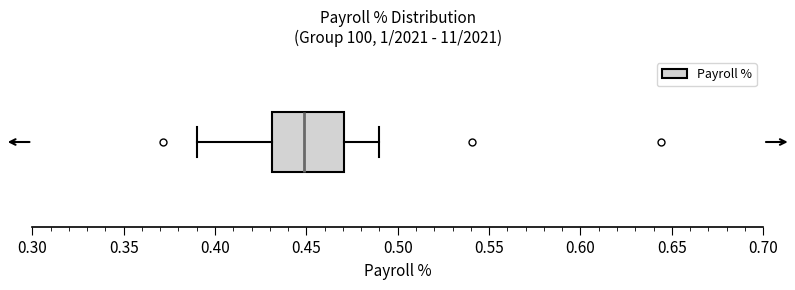

Where does the right whisker of the box end on the x-axis? The values are not printed on the chart, so give them approximately, as read against the axis.

0.49